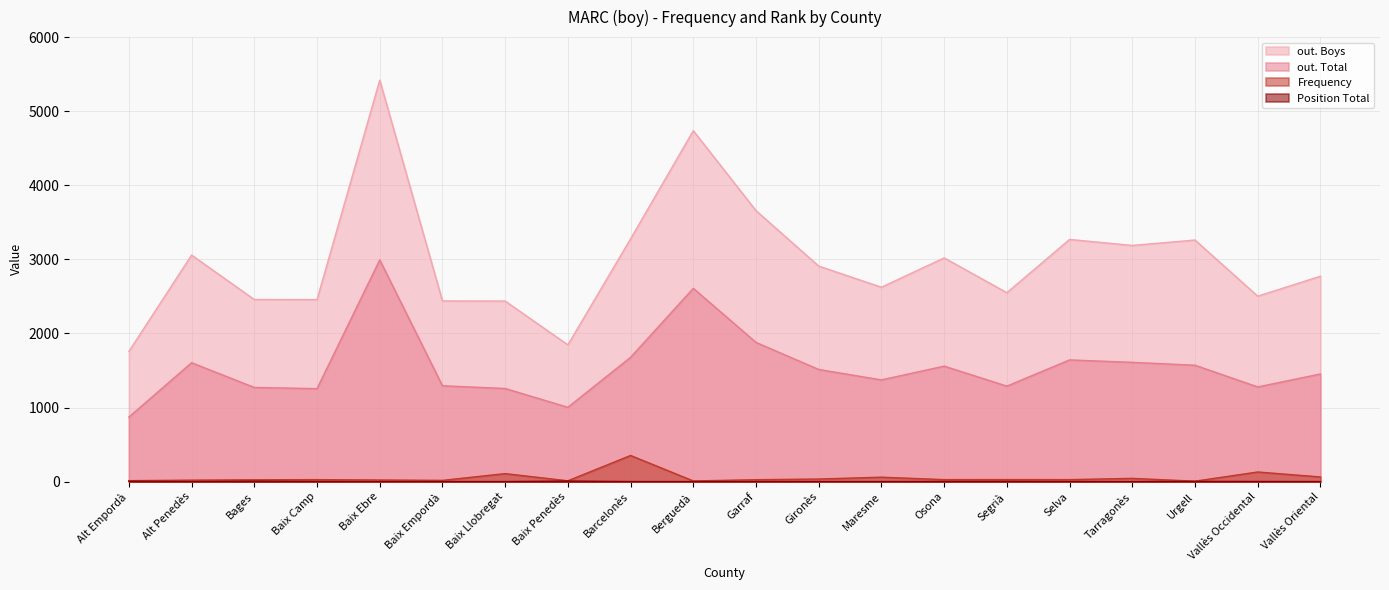

At which label does out. Total reach its minimum?

Alt Empordà